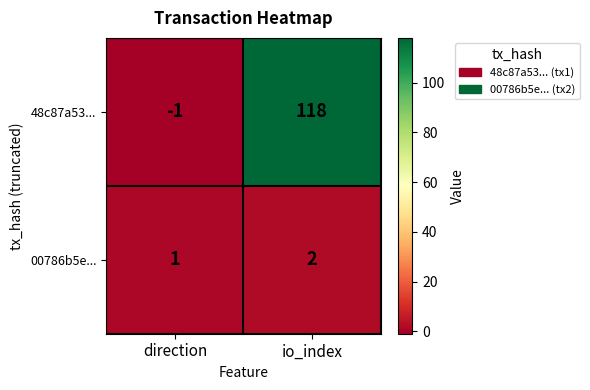

What is the spread (max minus min) of values at io_index?

116